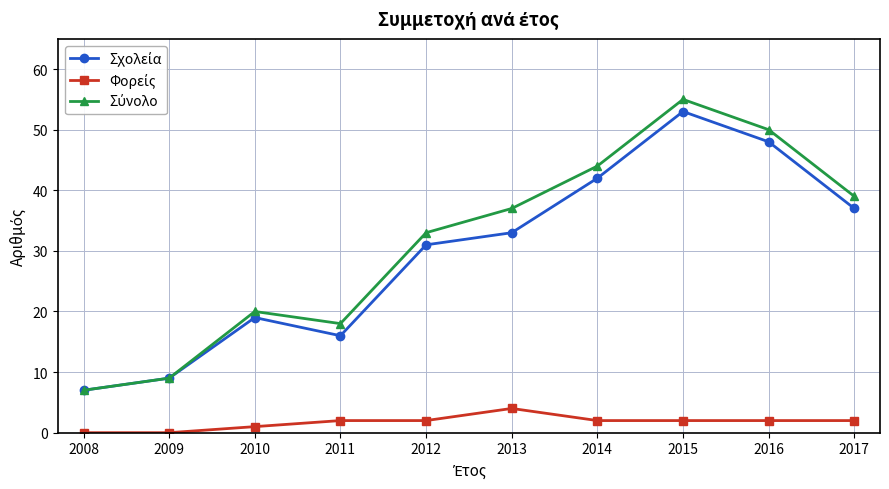

What is the difference between the highest and lowest values at 2008?

7